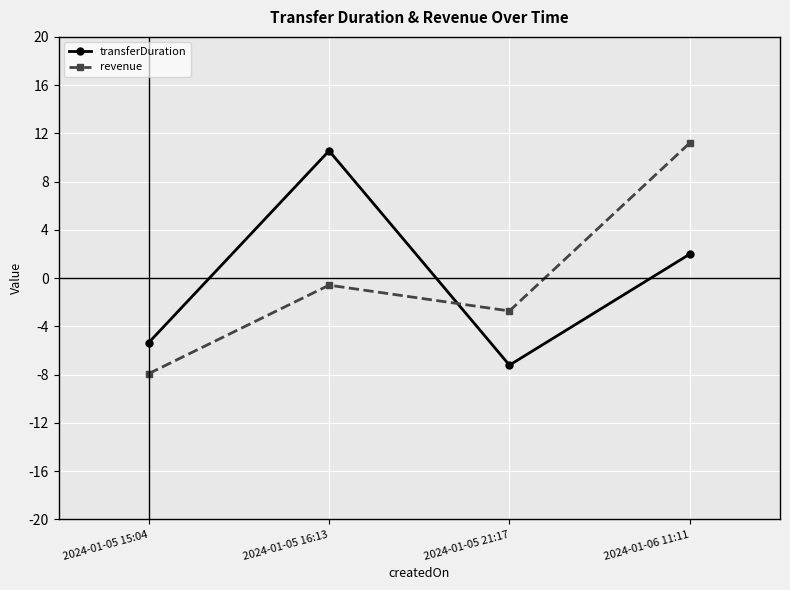

What is the total value across all series at 2024-01-05 16:13?

10.0